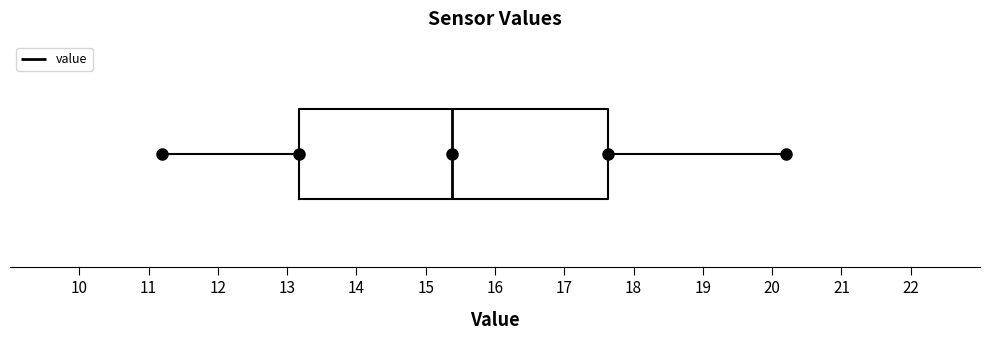

Where does the median line of the box sit on the x-axis? The values are not printed on the chart, so give them approximately, as read against the axis.

15.4